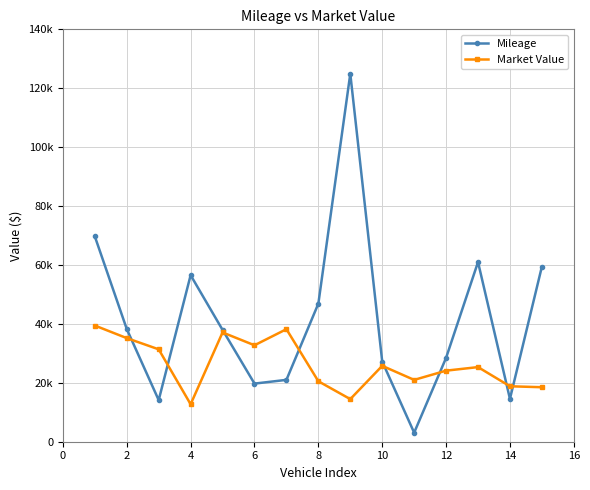

Is this an area chart (filled region under the line)?

No